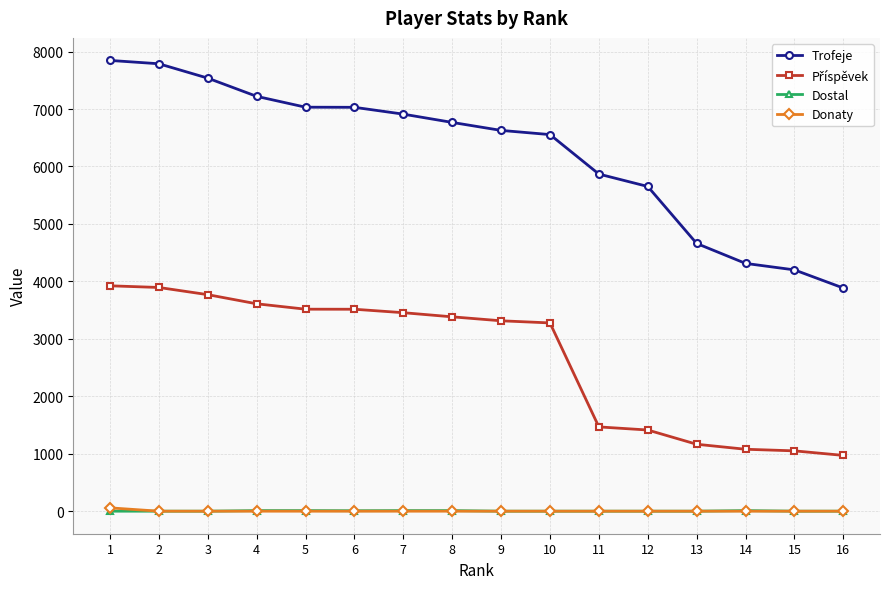

True or false: Donaty and Trofeje cross at least once.

False